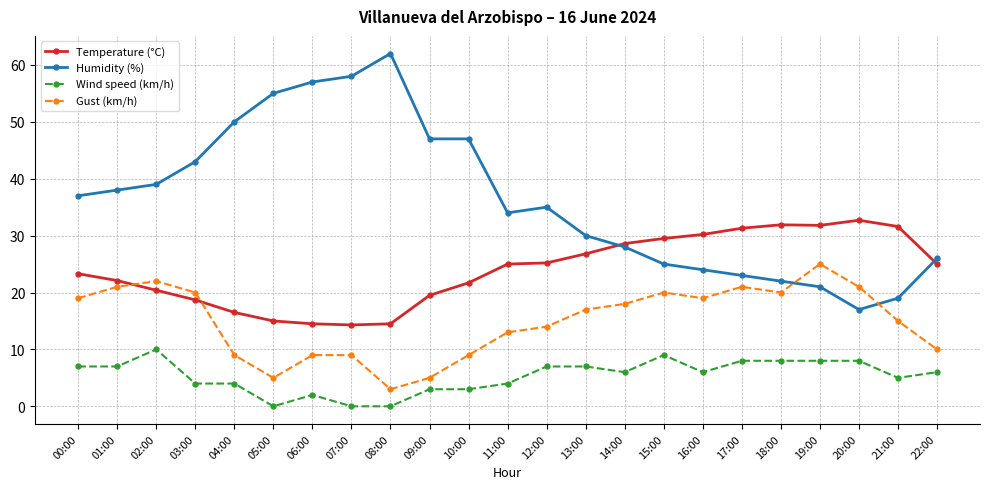

What are all the series names shown in the legend?

Temperature (°C), Humidity (%), Wind speed (km/h), Gust (km/h)